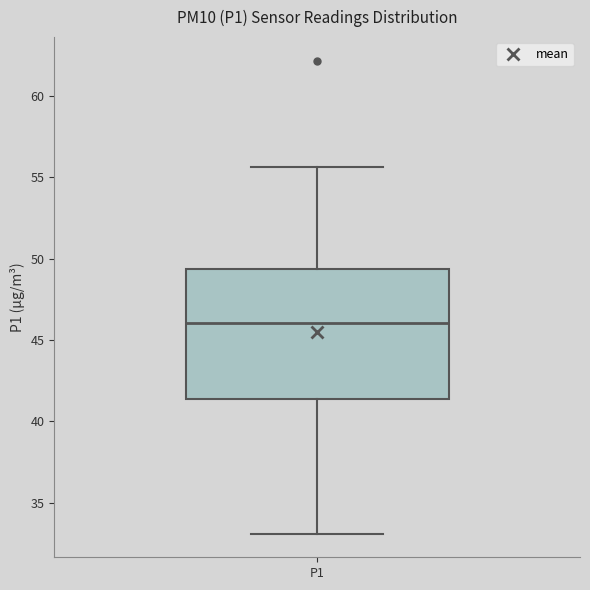

Where does the median line of the box for P1 sit on the y-axis? The values are not printed on the chart, so give them approximately, as read against the axis.

46.0